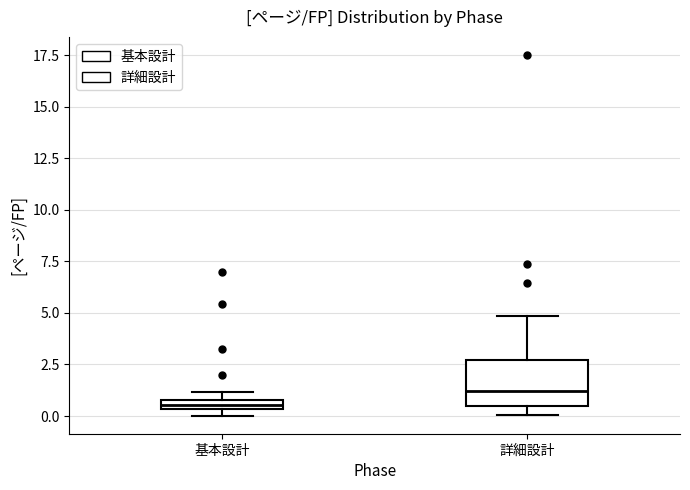

Which box has the lowest median line?

基本設計